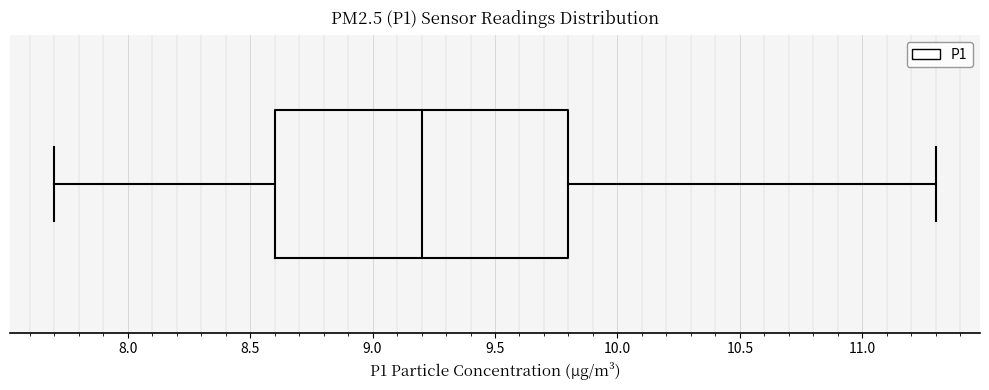

Read this box plot against the x-axis: the position of the median line, the range covered by the box, and the ends of both whiskers. The values are not printed on the chart, so give them approximately, as read against the axis.

median 9.2, box 8.6 to 9.8, whiskers 7.7 to 11.3